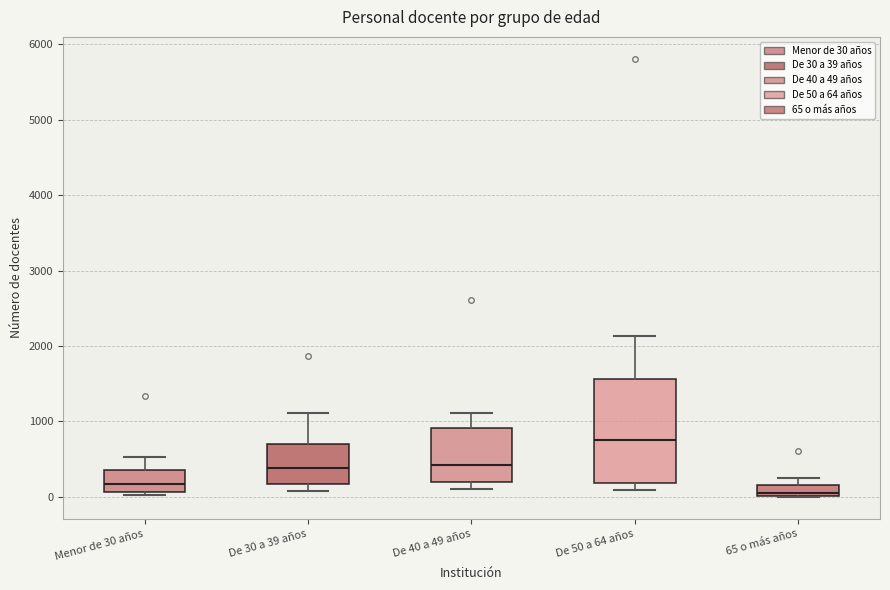

Which box's median line is the highest?

De 50 a 64 años